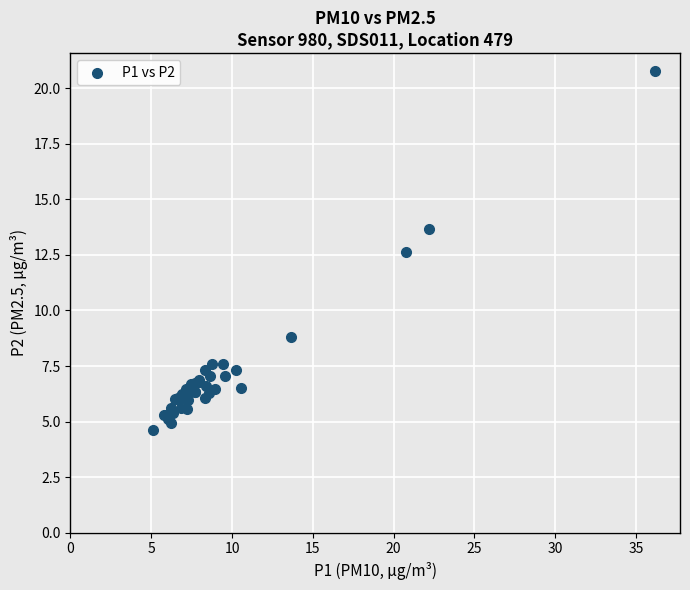

What Y value in the scatter plot is closest to 12?

12.6